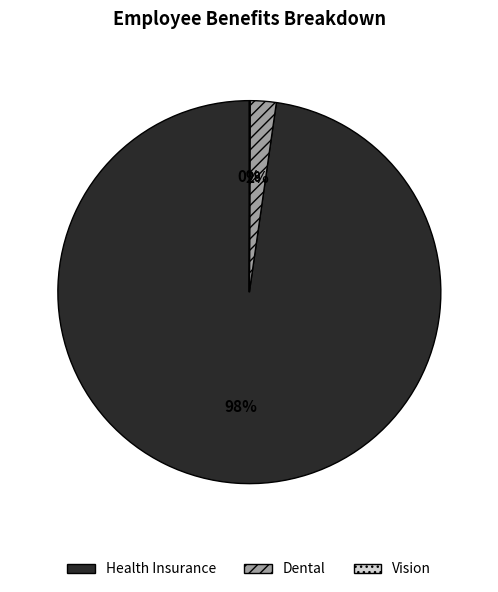

Does any single category account for the majority?

Yes